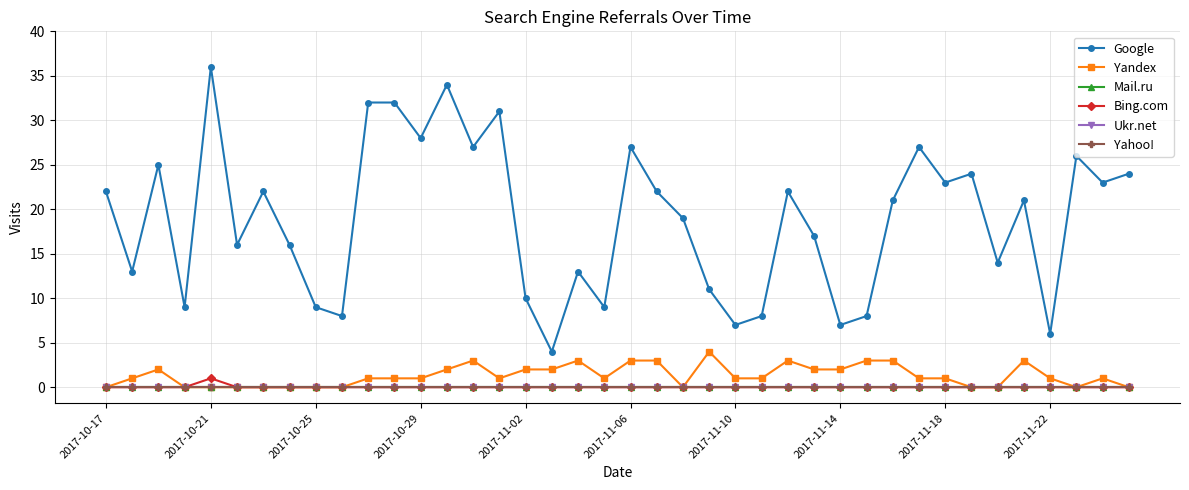

True or false: Google has more than 2 interior local peaks.

True